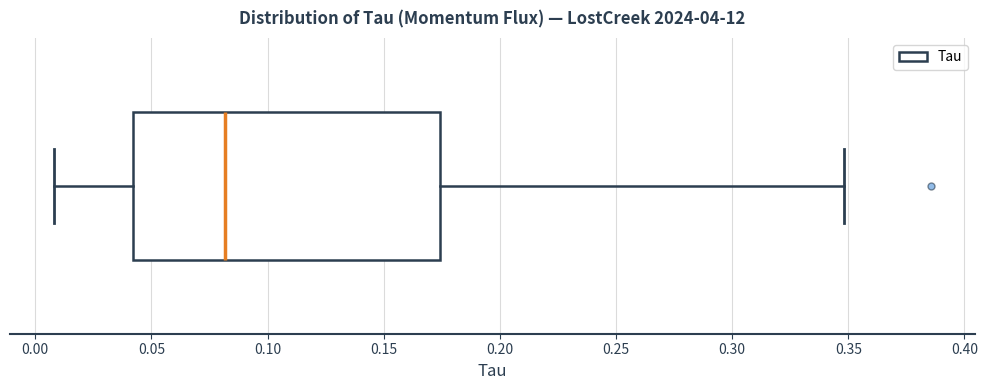

Transcribe this box plot: give where the median line is, the range the box spans, and where the two whiskers end, as read against the x-axis. The values are not printed on the chart, so give them approximately, as read against the axis.

median 0.080, box 0.040 to 0.175, whiskers 0.010 to 0.350